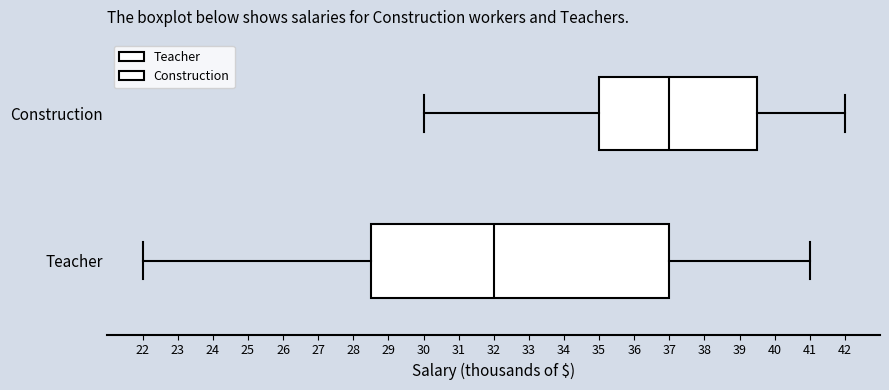

Reading bottom to top, read every box against the x-axis: the position of its median line, the range the box covers, and the ends of its whiskers. The values are not printed on the chart, so give them approximately, as read against the axis.

Teacher: median 32.0, box 28.5 to 37.0, whiskers 22.0 to 41.0
Construction: median 37.0, box 35.0 to 39.5, whiskers 30.0 to 42.0